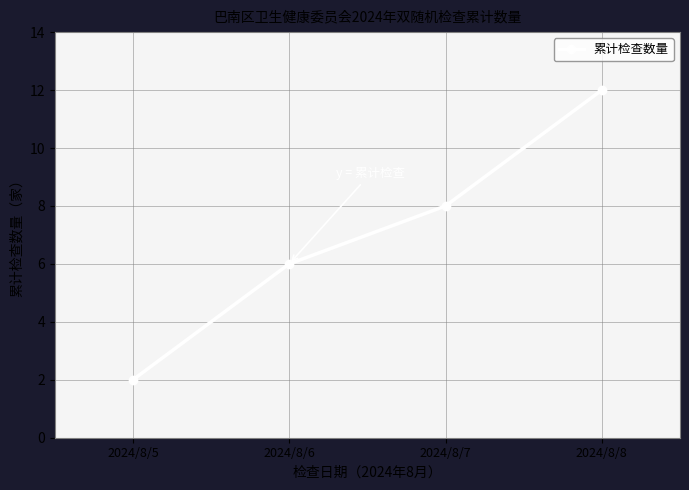

What is the change in value from 2024/8/5 to 2024/8/7?

+6